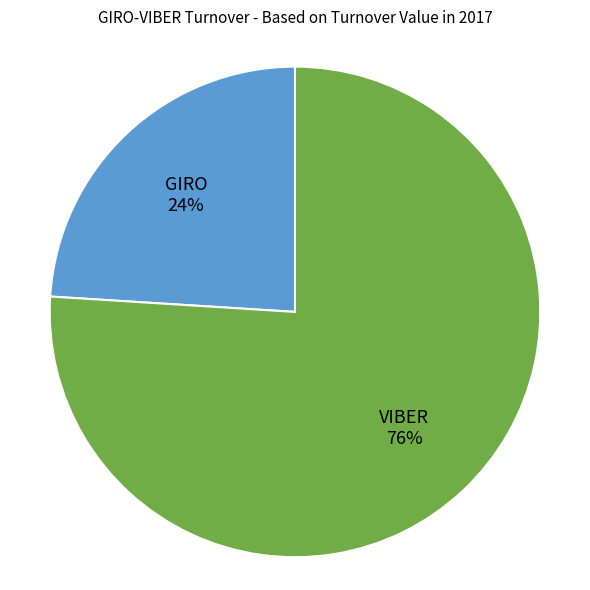

To the nearest percent, what is the difference between the largest and smallest slice percentages?

52%